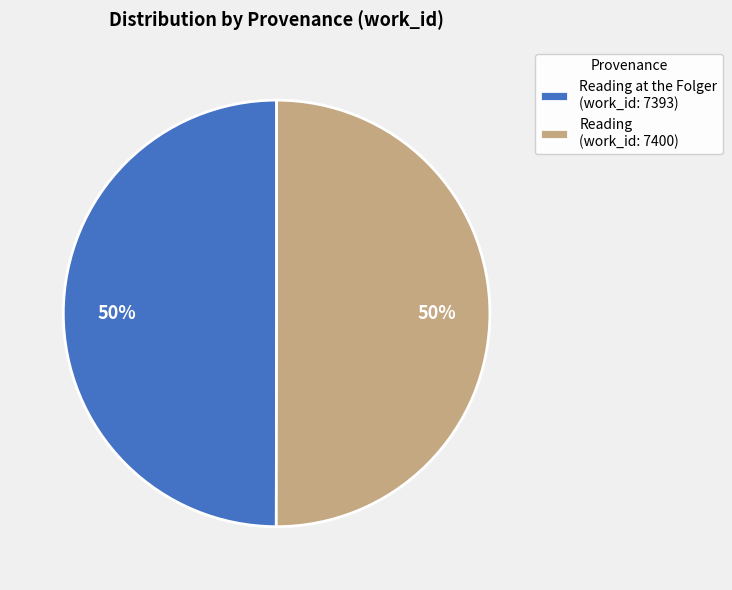

To the nearest percent, what portion does Reading (work_id: 7400) represent?

50%